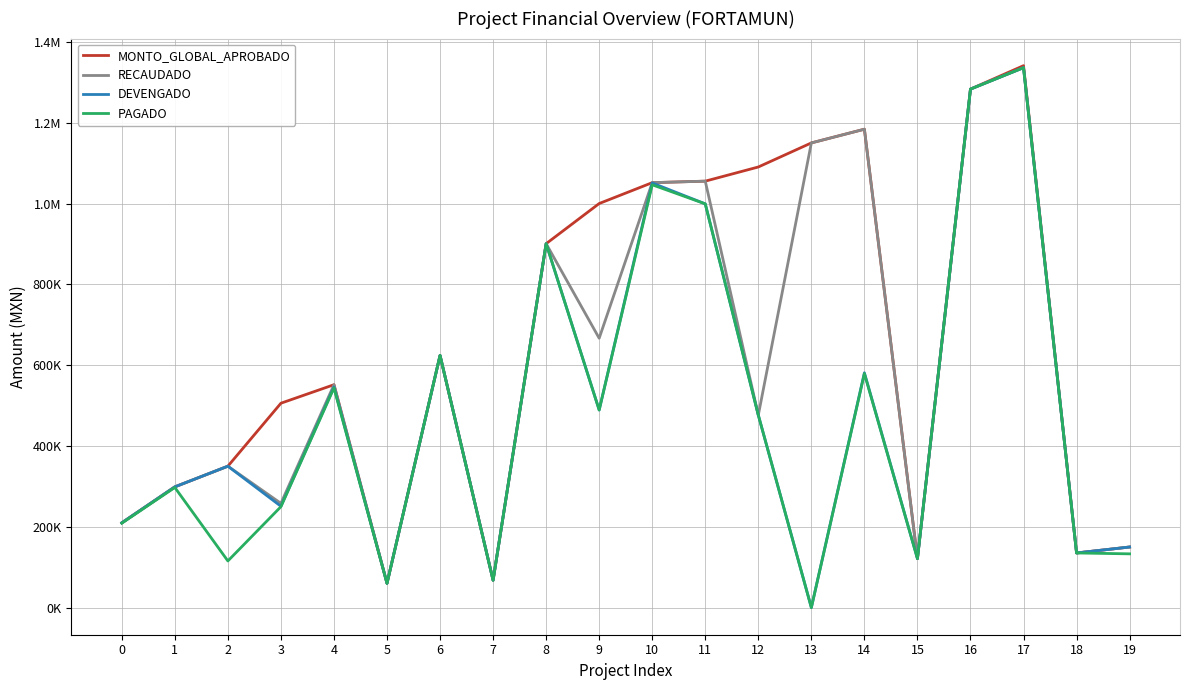

True or false: DEVENGADO and RECAUDADO cross at least once.

False